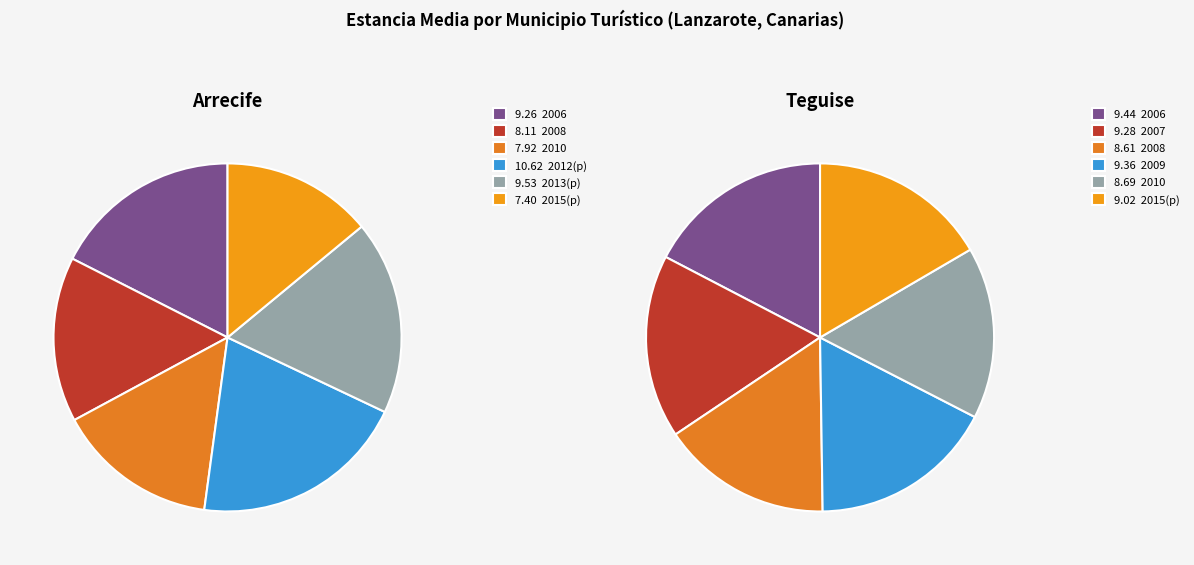

Which slice is the largest?

2012 (p)